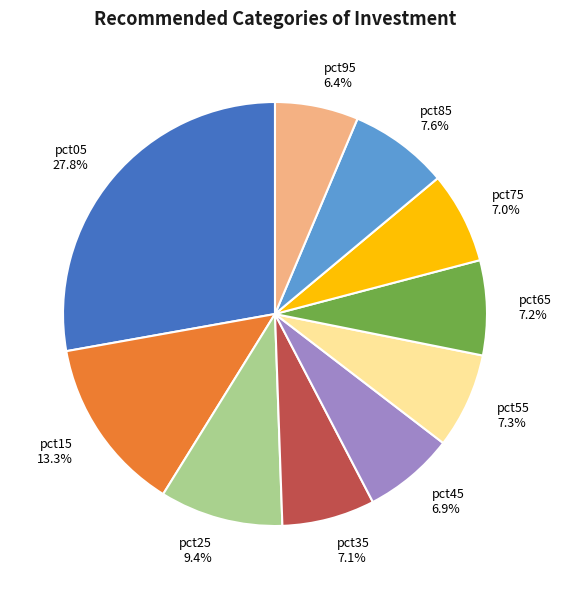

Do pct65 and pct35 together represent more than half of the pie?

No